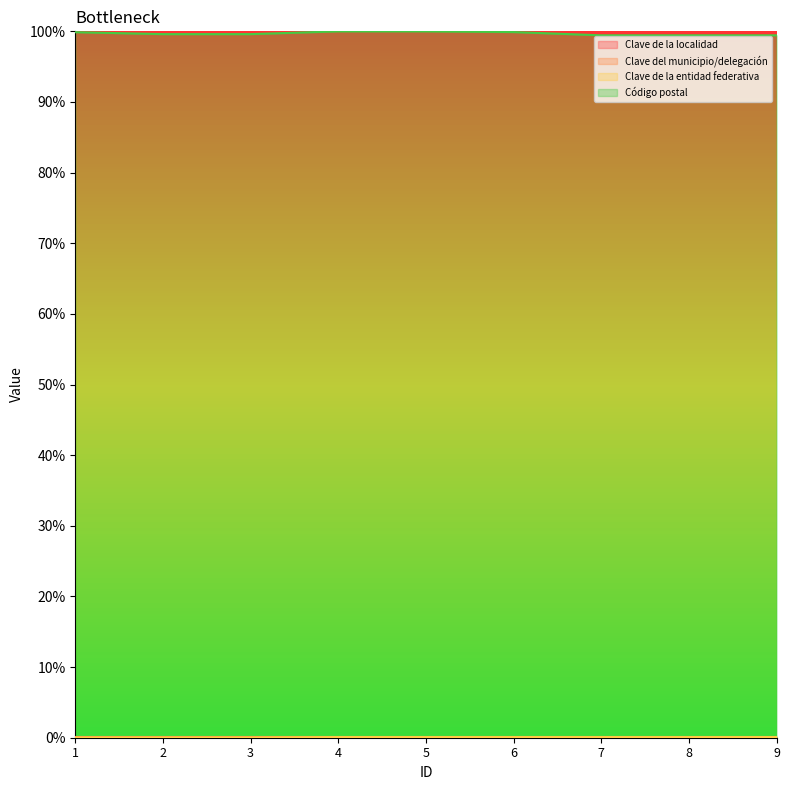

Is it true that Código postal equals 61.9 at 2?

False